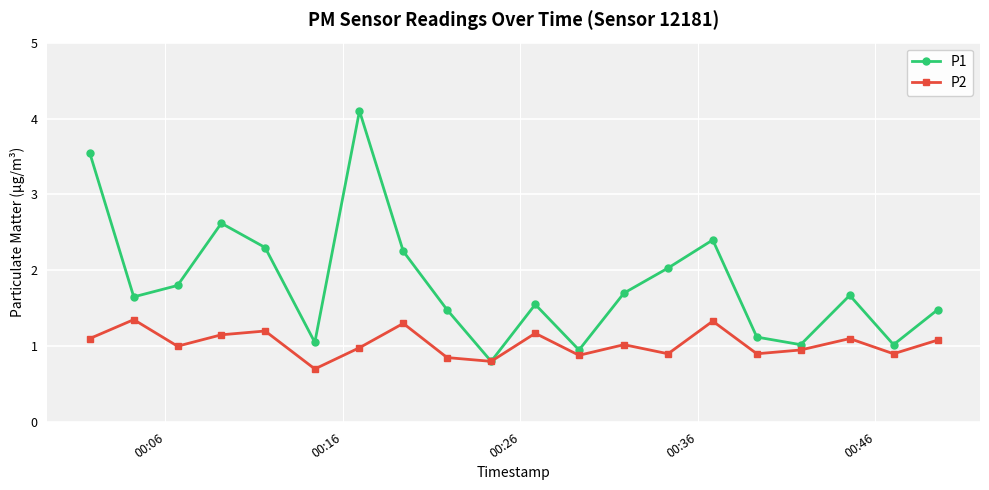

What is the value of the P1 point at the 18th from the left?

1.7